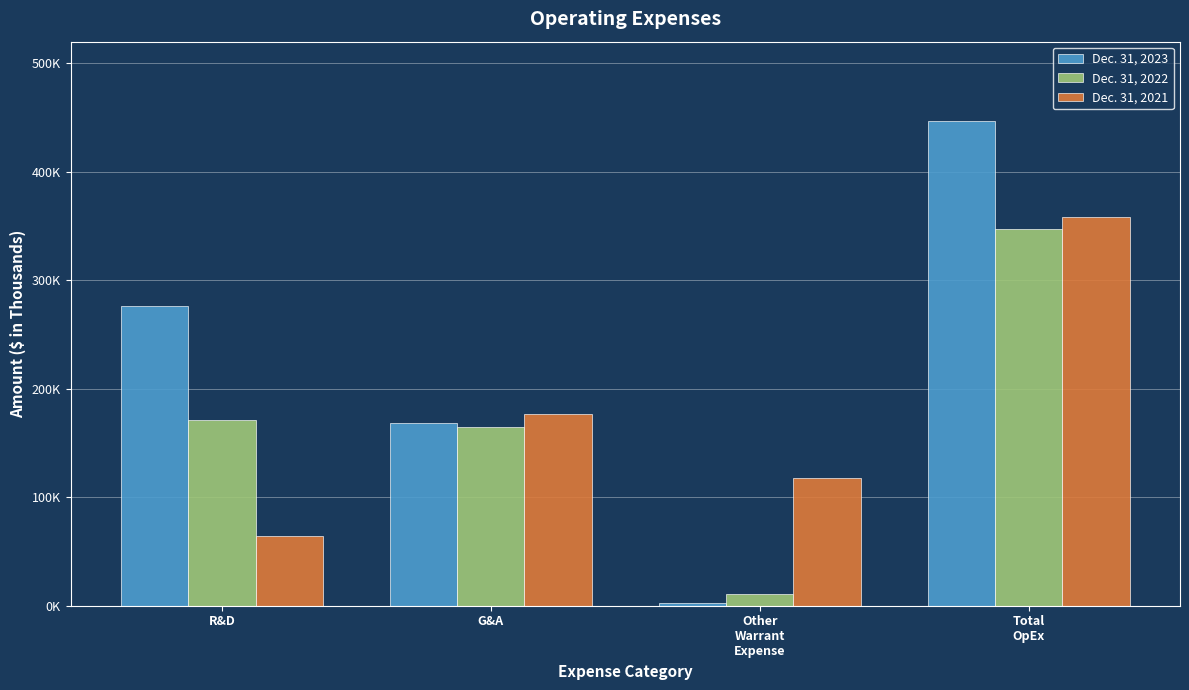

What is the difference between the Dec. 31, 2021 values at R&D and Other
Warrant
Expense?

53000